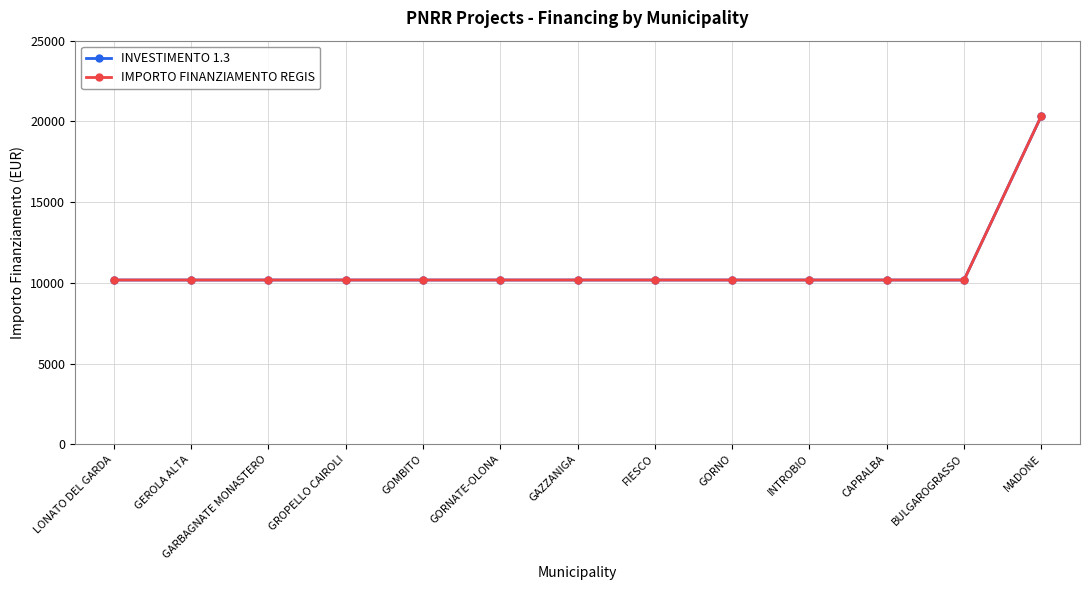

Does the chart have visible grid lines?

Yes